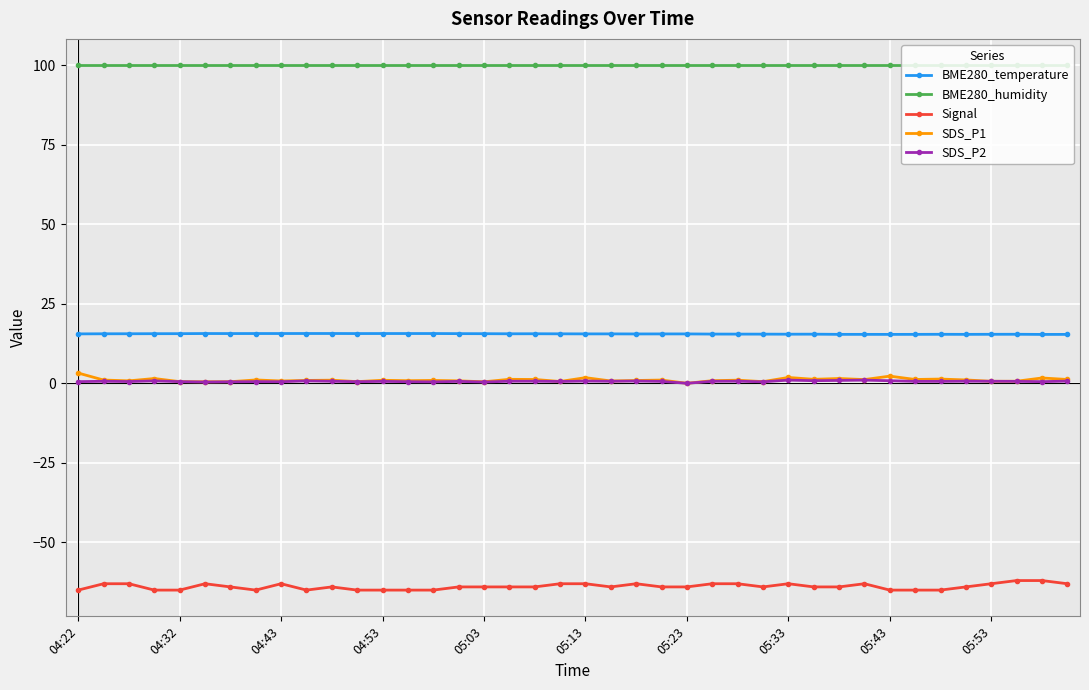

What is the greatest value displayed?

100.0